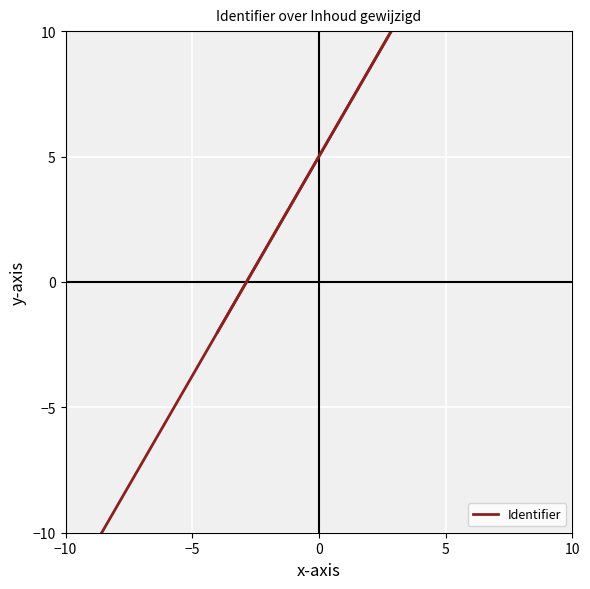

Does the chart display data point markers on the line(s)?

No